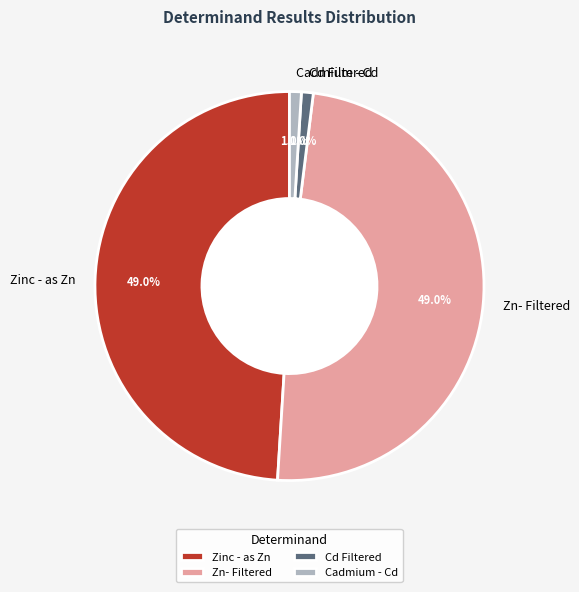

Which has a higher value, Cd Filtered or Zinc - as Zn?

Zinc - as Zn